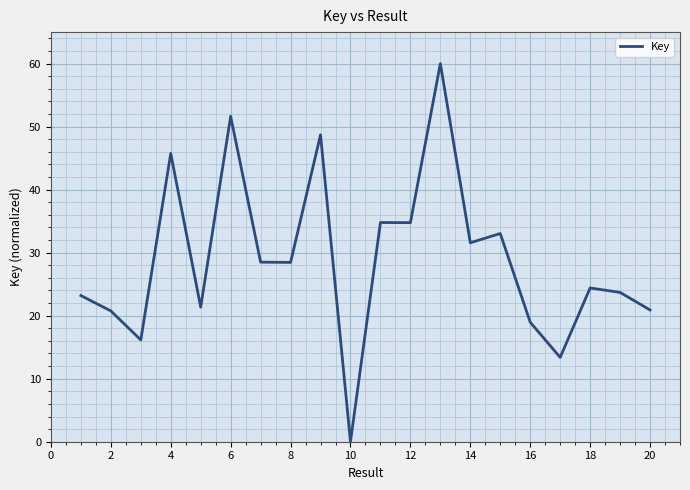

How many distinct data groups are displayed?

1